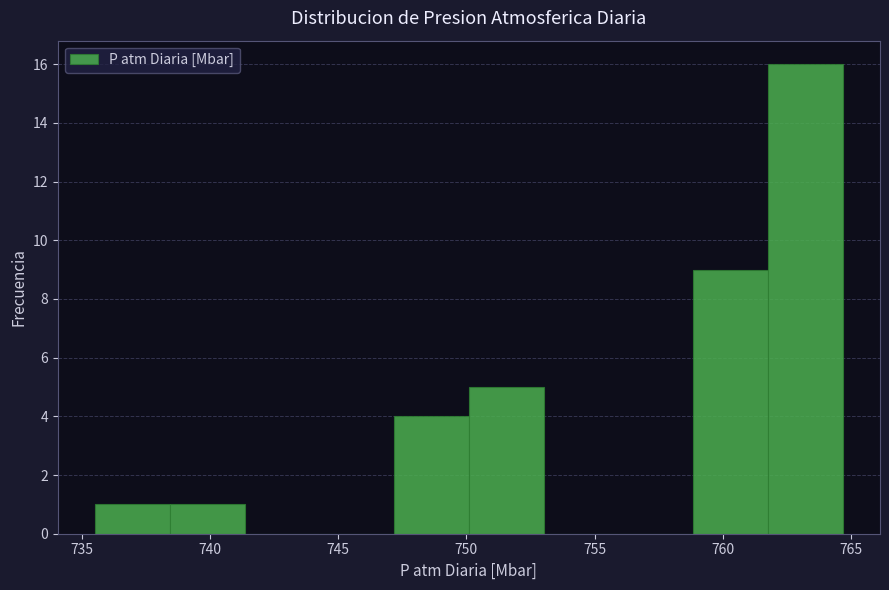

Reading left to right, list every bar in this chart as the range it spans on the x-axis followed by its height. Neither the bar edges nor the heights are printed on the chart, so give them approximately, as read against the axes.

735.5 to 738.5: 1
738.5 to 741.5: 1
741.5 to 744.5: 0
744.5 to 747.0: 0
747.0 to 750.0: 4
750.0 to 753.0: 5
753.0 to 756.0: 0
756.0 to 759.0: 0
759.0 to 762.0: 9
762.0 to 764.5: 16